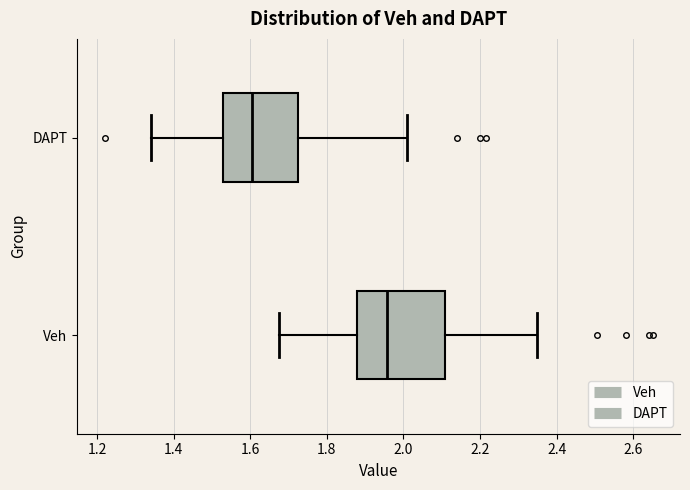

Comparing the boxes themselves (not the whiskers), which one is the widest?

Veh